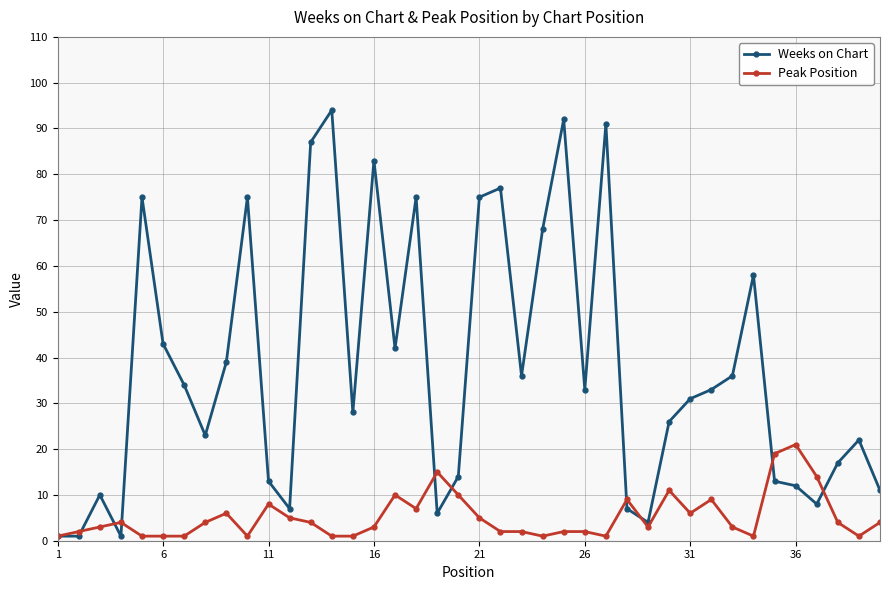

Which series has the widest spread of values?

Weeks on Chart